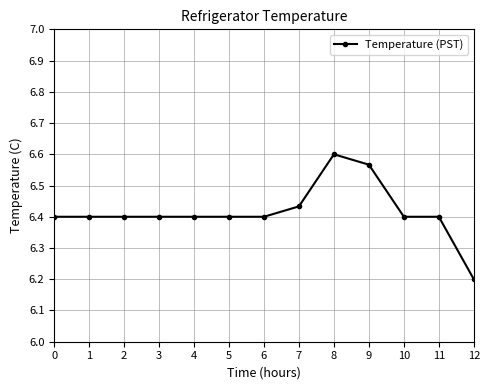

How many lines are shown in the chart?

1